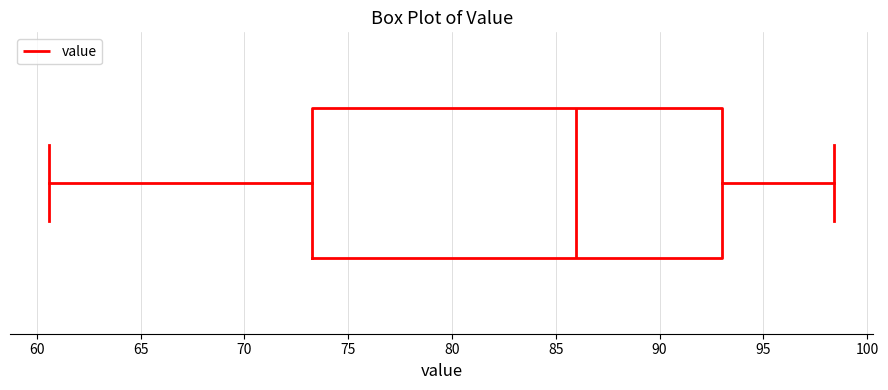

Where does the median line of the box sit on the x-axis? The values are not printed on the chart, so give them approximately, as read against the axis.

86.0